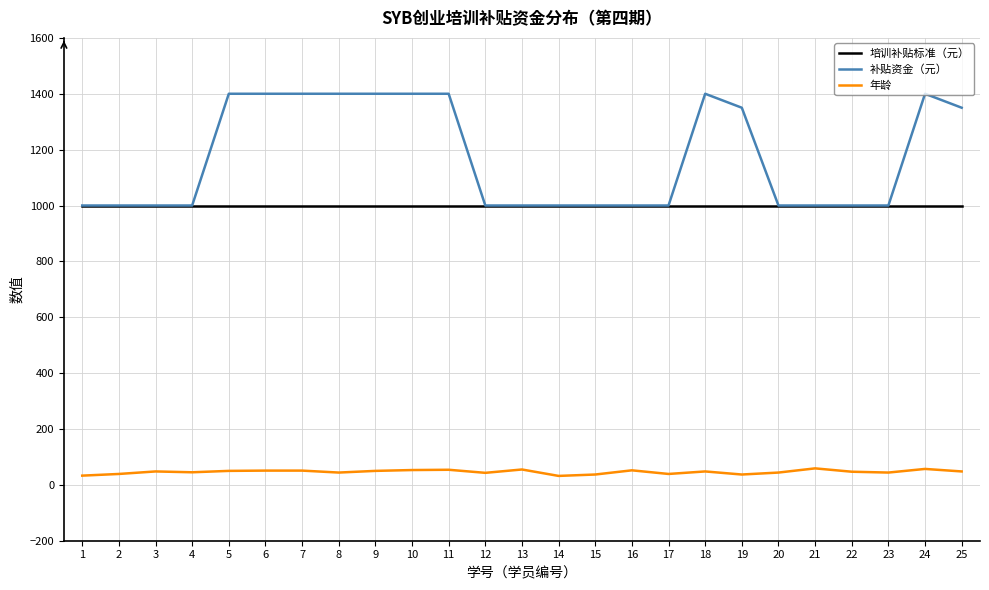

List the series in order of their peak value, highest first.

补贴资金（元）, 培训补贴标准（元）, 年龄